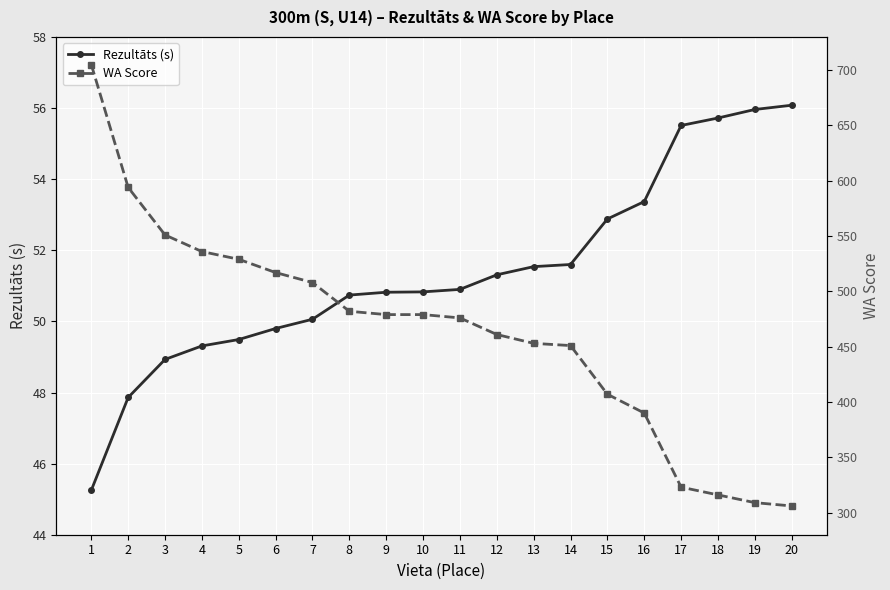

Which series has the largest total across all categories?

WA Score